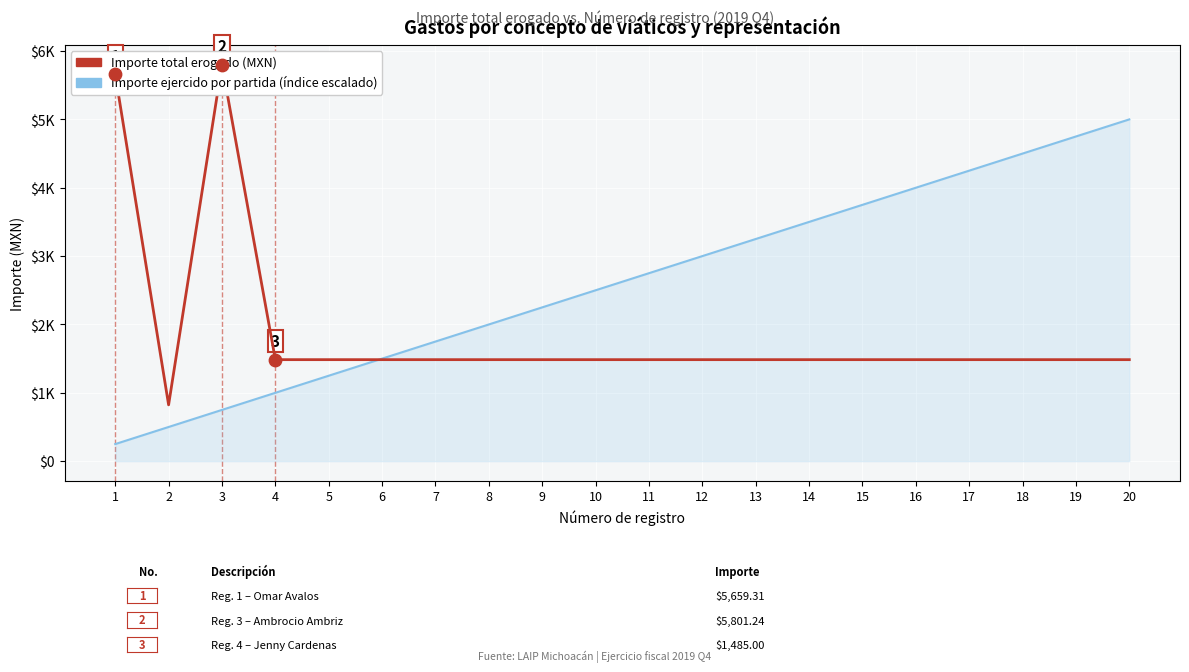

Which series contains the lowest Y value?

Importe ejercido por partida (índice escalado)